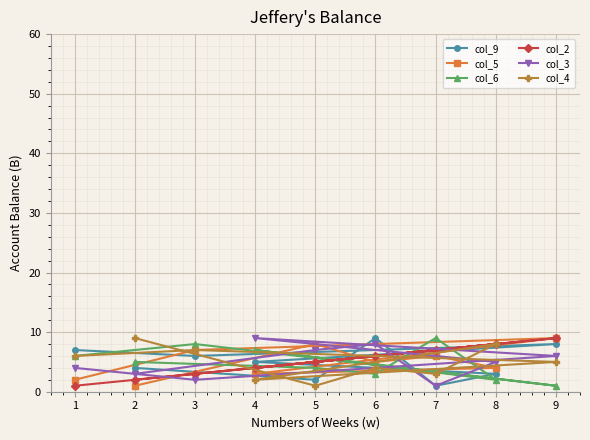

What is the maximum value shown in the chart?

9